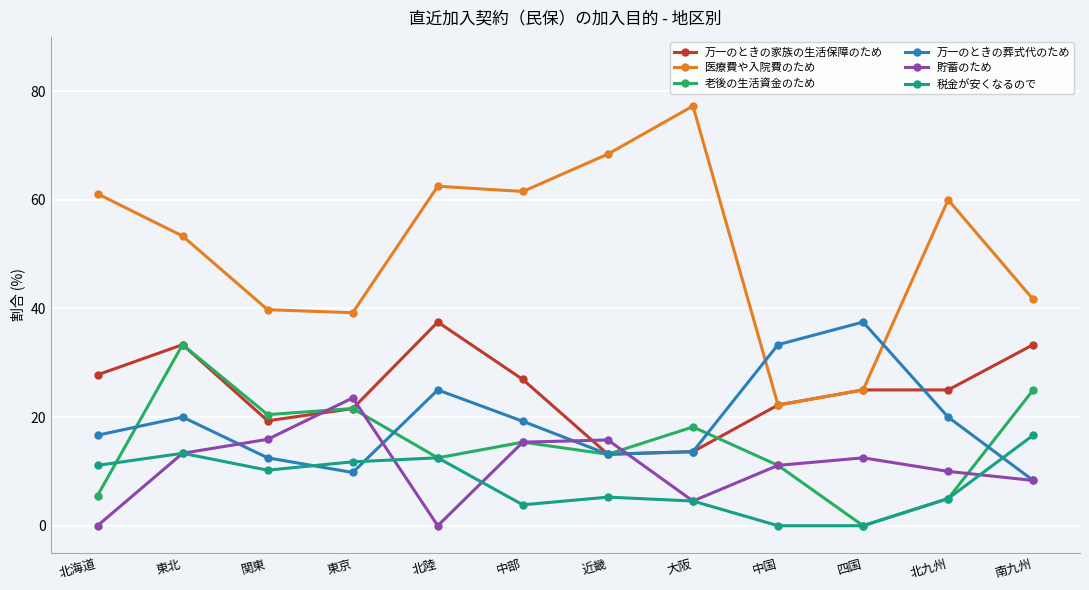

The value of 老後の生活資金のため at 中国 is 11.1. True or false?

True